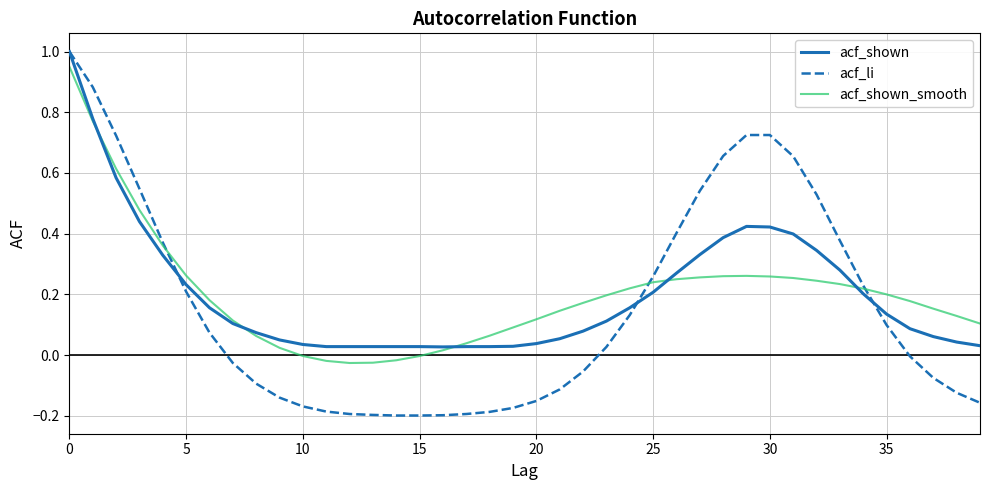

Which series has the largest range (max minus min)?

acf_li